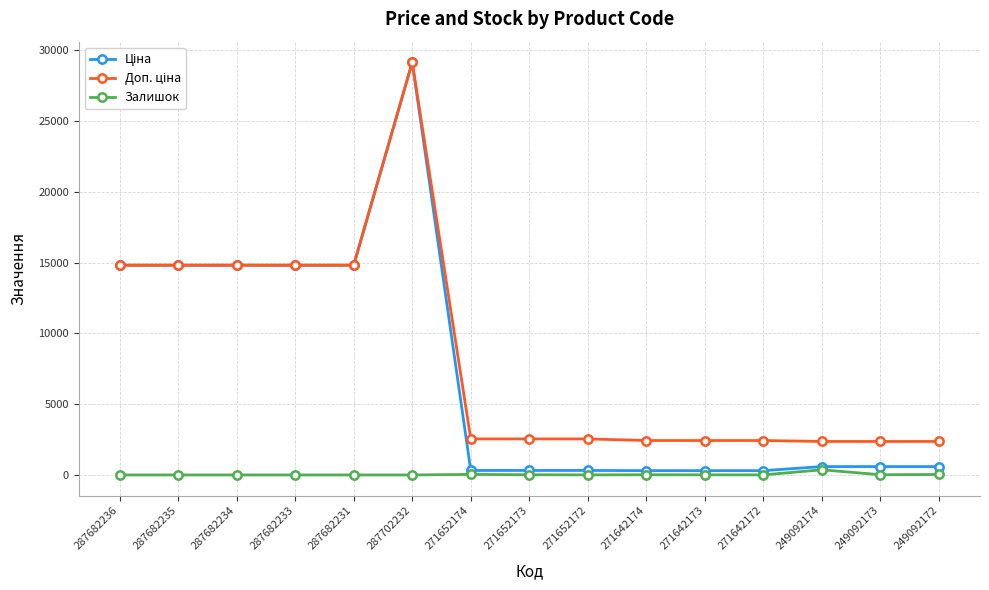

The value of Залишок at 287682234 is 0.0. True or false?

True